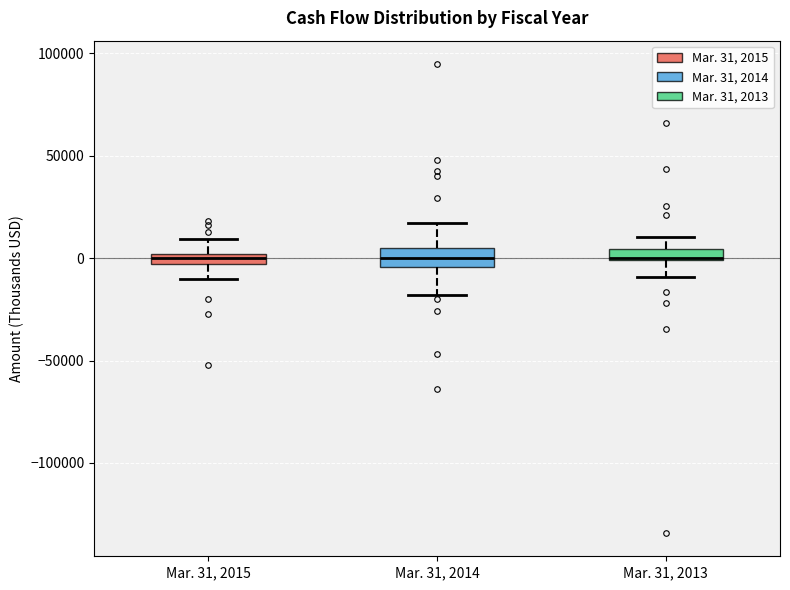

Where does the median line of the box for Mar. 31, 2014 sit on the y-axis? The values are not printed on the chart, so give them approximately, as read against the axis.

0